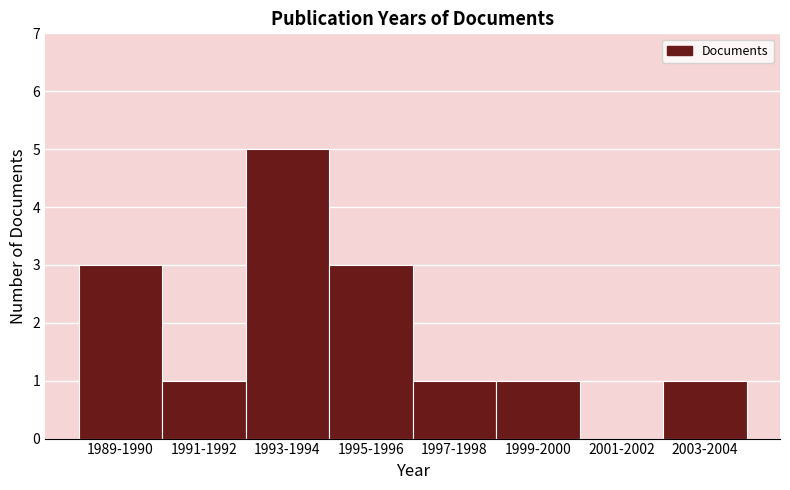

Reading left to right, what are all the values shown in this chart?

1989-1990=3	1991-1992=1	1993-1994=5	1995-1996=3	1997-1998=1	1999-2000=1	2001-2002=0	2003-2004=1